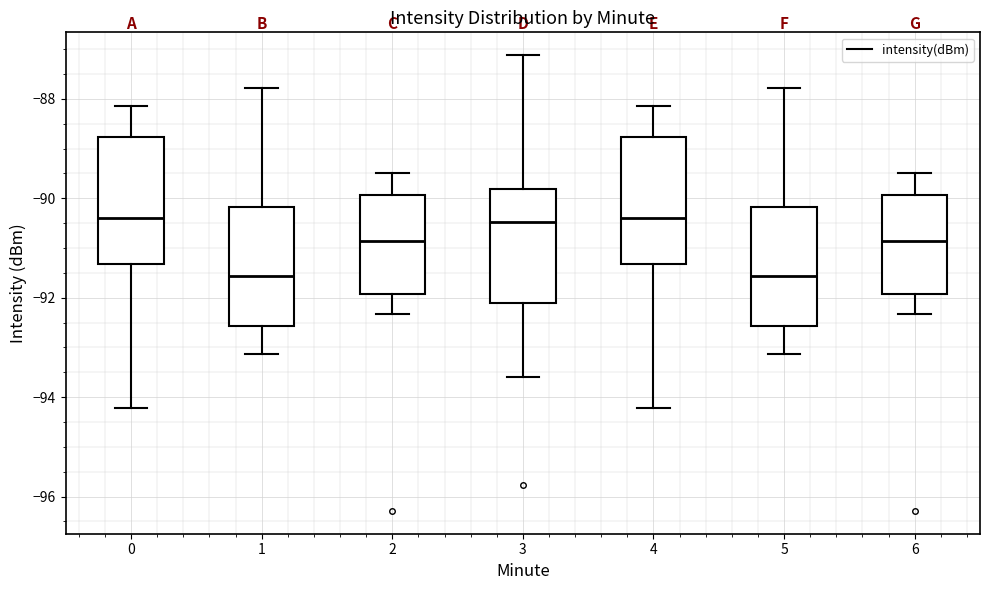

Reading left to right, read every box against the y-axis: the position of its median line, the range the box covers, and the ends of its whiskers. The values are not printed on the chart, so give them approximately, as read against the axis.

0: median -90.4, box -91.4 to -88.8, whiskers -94.2 to -88.2
1: median -91.6, box -92.6 to -90.2, whiskers -93.2 to -87.8
2: median -90.8, box -92.0 to -90.0, whiskers -92.4 to -89.4
3: median -90.4, box -92.2 to -89.8, whiskers -93.6 to -87.2
4: median -90.4, box -91.4 to -88.8, whiskers -94.2 to -88.2
5: median -91.6, box -92.6 to -90.2, whiskers -93.2 to -87.8
6: median -90.8, box -92.0 to -90.0, whiskers -92.4 to -89.4